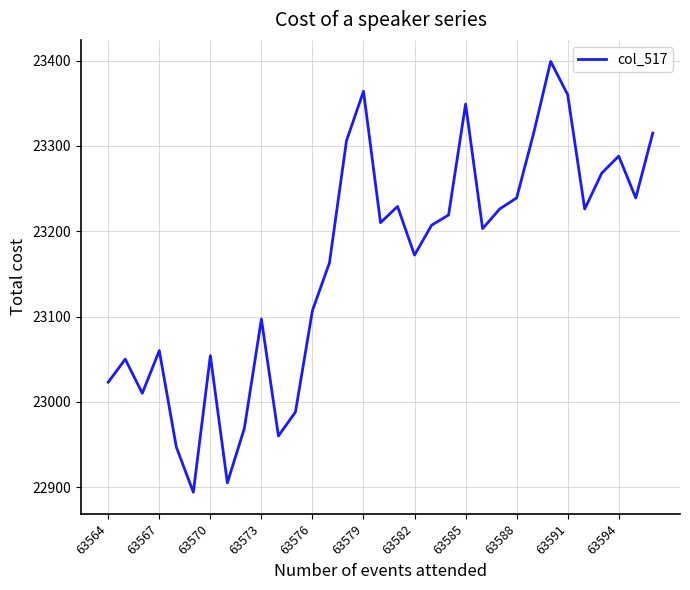

What is the greatest value displayed?

23399